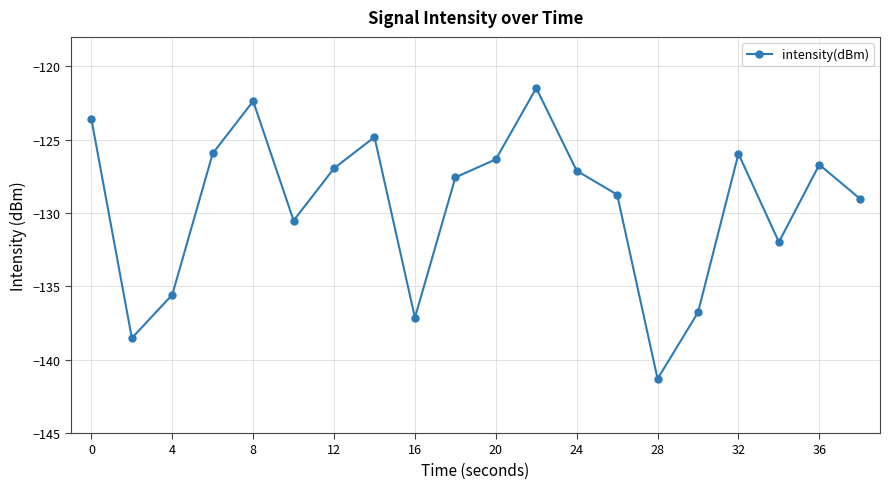

Is this an area chart (filled region under the line)?

No